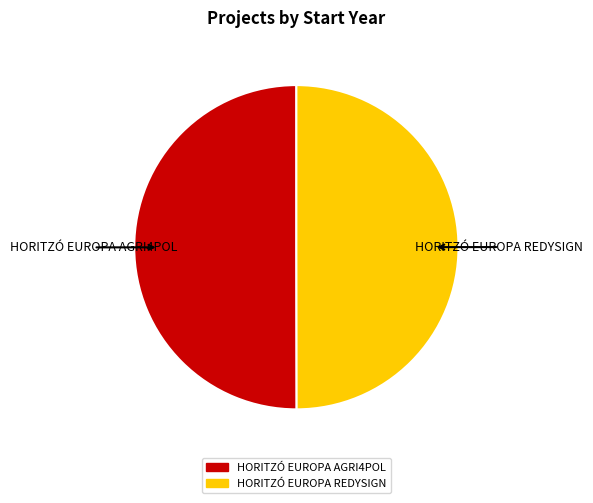

Is it true that HORITZÓ EUROPA REDYSIGN is 35% of the pie?

False